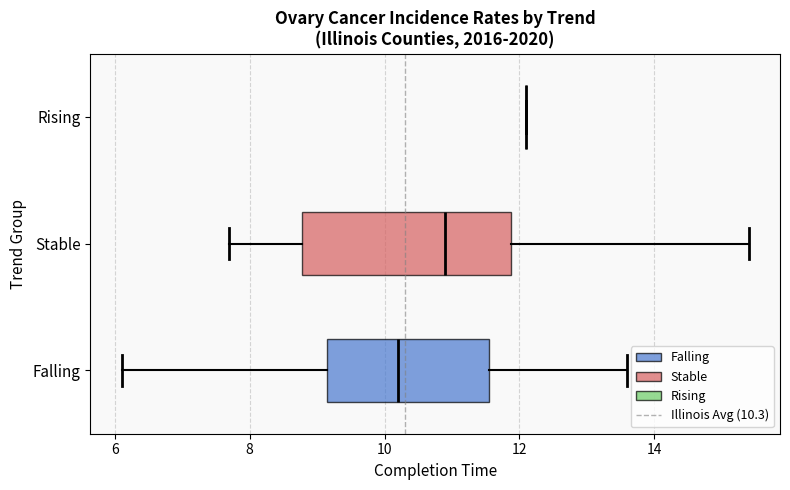

Which box is the widest, from its left edge to its right edge?

Stable